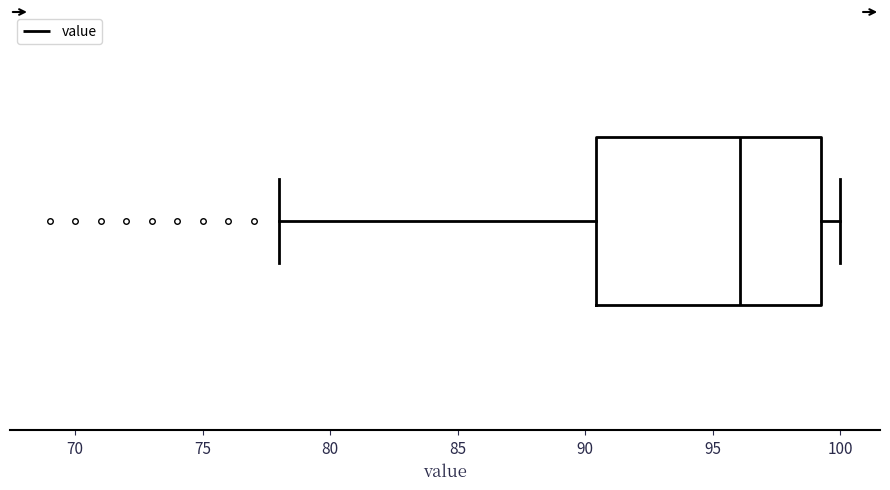

Read this box plot against the x-axis: the position of the median line, the range covered by the box, and the ends of both whiskers. The values are not printed on the chart, so give them approximately, as read against the axis.

median 96.0, box 90.5 to 99.0, whiskers 78.0 to 100.0